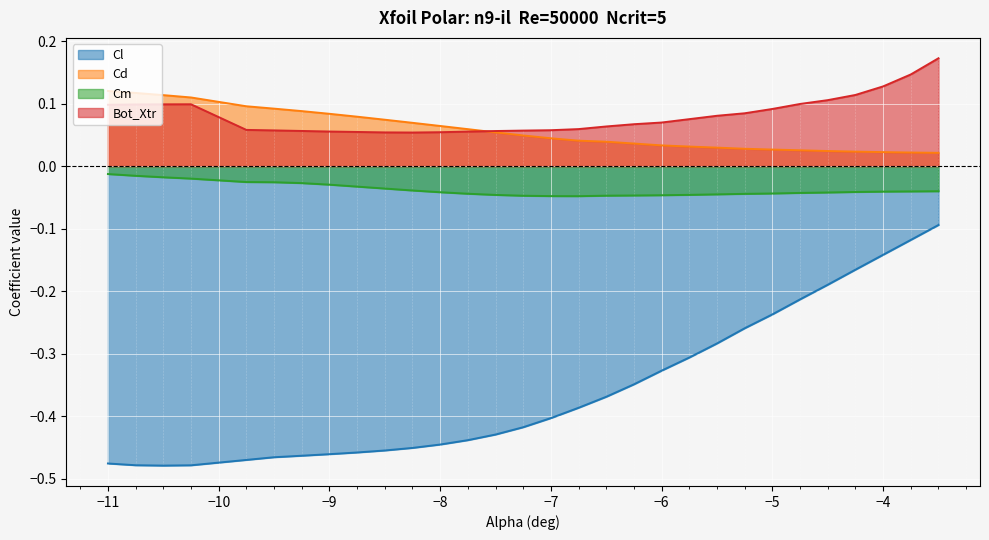

The value of Cd at -8.25 is 0.0. True or false?

False